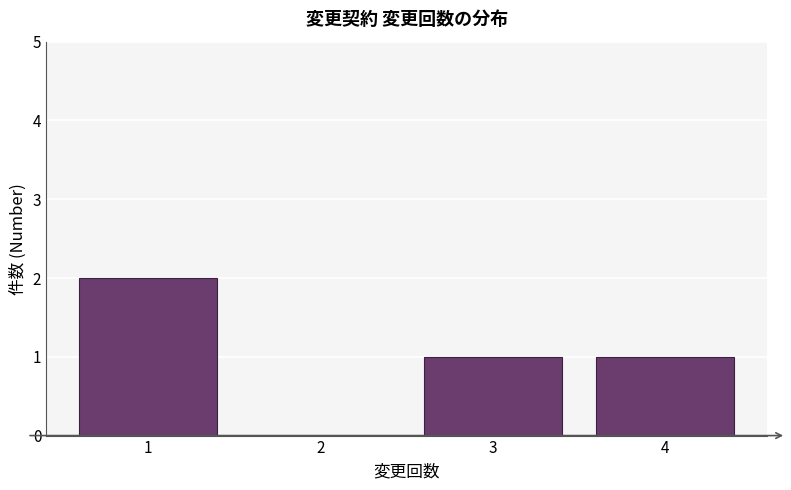

Reading left to right, transcribe this chart: for each bar, give the range it covers on the x-axis and its height. The values are not printed on the chart, so give them approximately, as read against the axis.

0.5 to 1.5: 2
1.5 to 2.5: 0
2.5 to 3.5: 1
3.5 to 4.5: 1